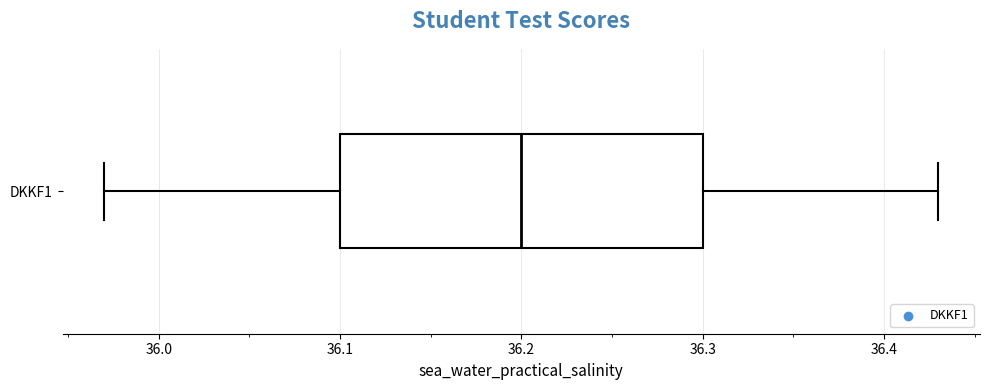

Transcribe this box plot: give where the median line is, the range the box spans, and where the two whiskers end, as read against the x-axis. The values are not printed on the chart, so give them approximately, as read against the axis.

median 36.20, box 36.10 to 36.30, whiskers 35.97 to 36.43